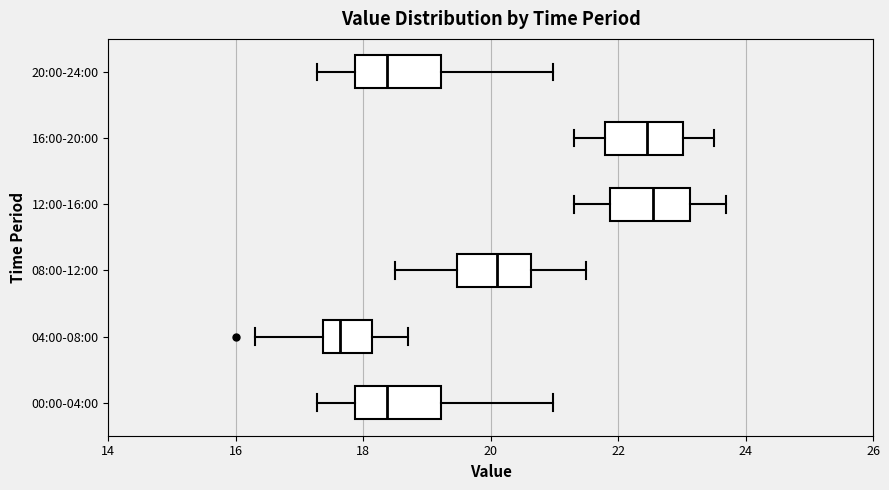

Where is the left edge of the box for 08:00-12:00 on the x-axis? The values are not printed on the chart, so give them approximately, as read against the axis.

19.4